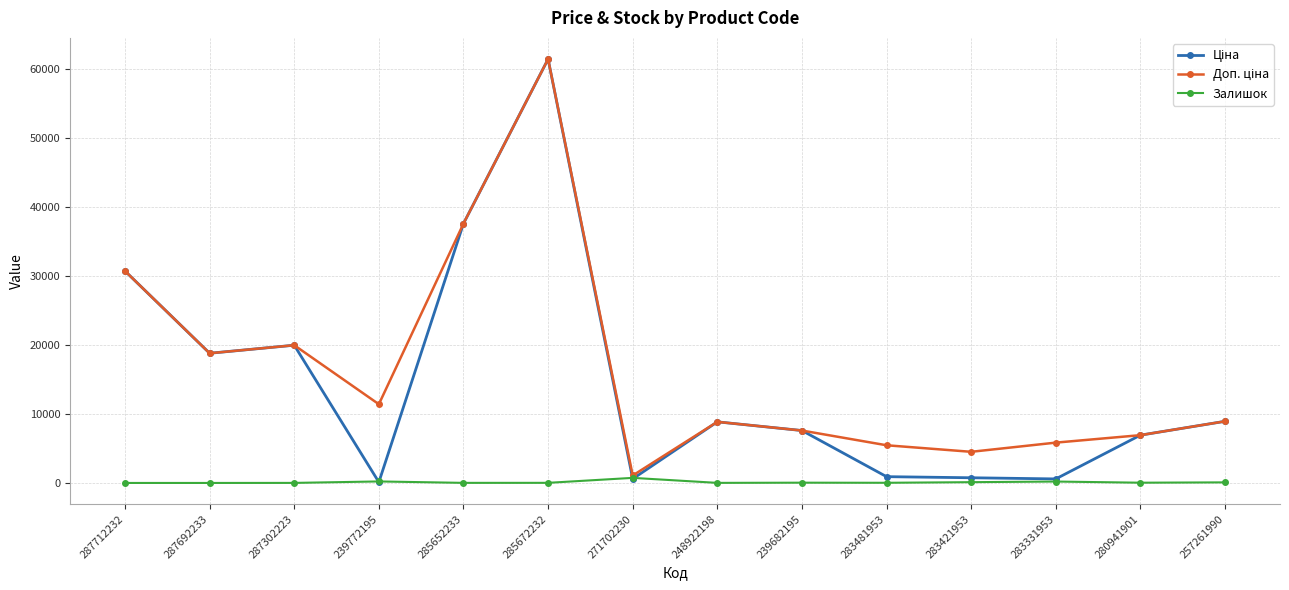

What is the maximum value shown in the chart?

61434.3